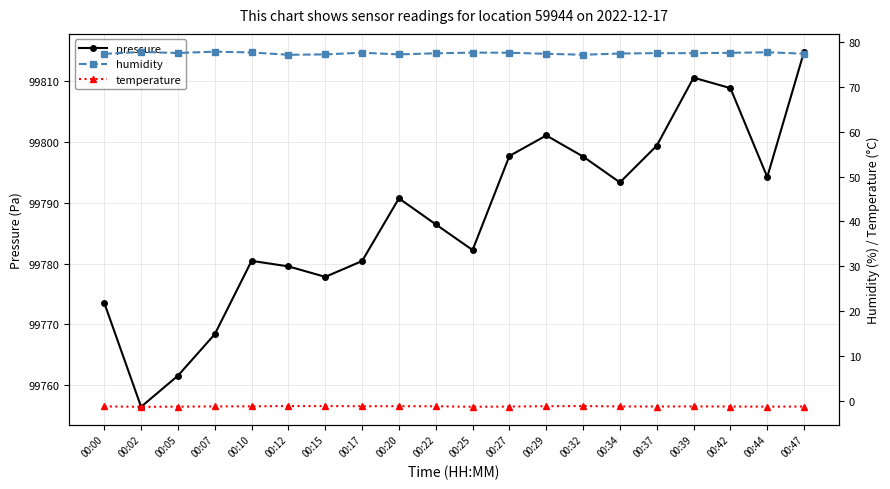

How many interior local valleys does the humidity series have?

5